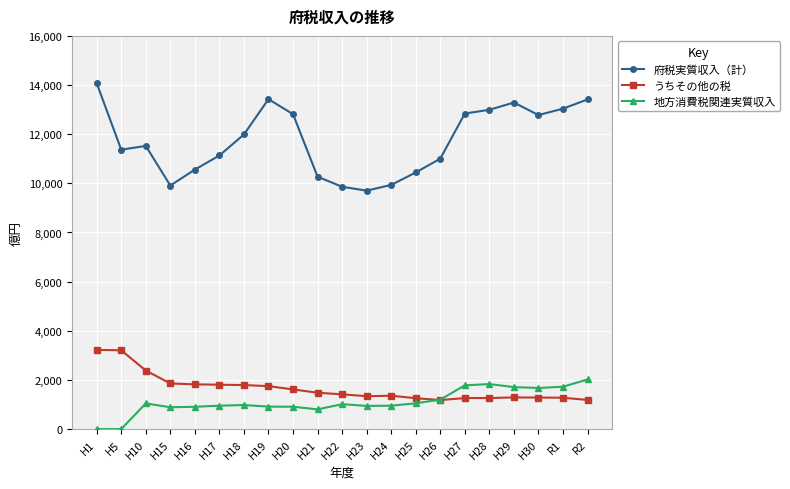

What is the average value of the 地方消費税関連実質収入 series?

1108.3